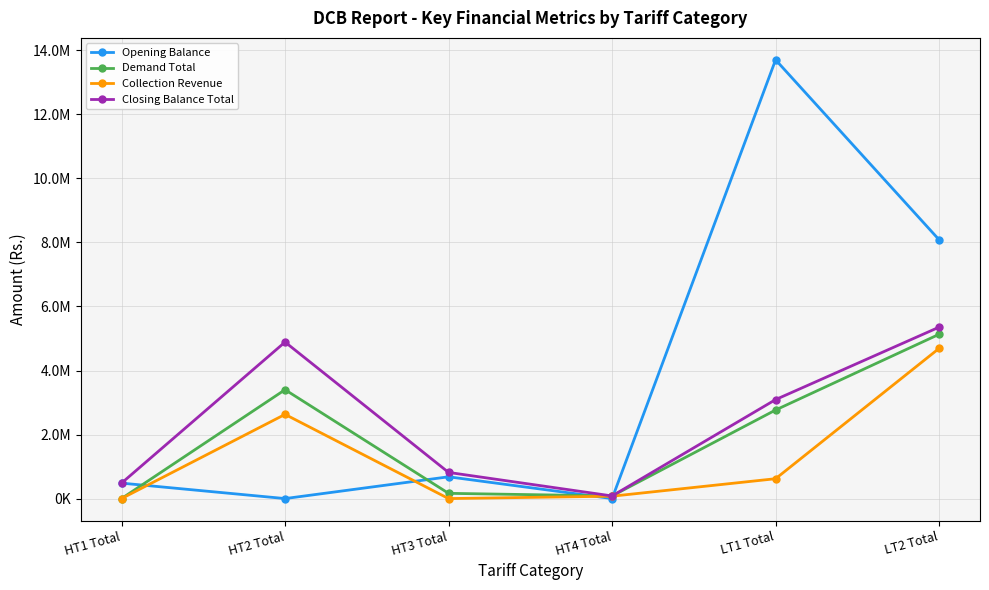

What is the sum of the Demand Total values at HT4 Total and HT2 Total?

3482546.0